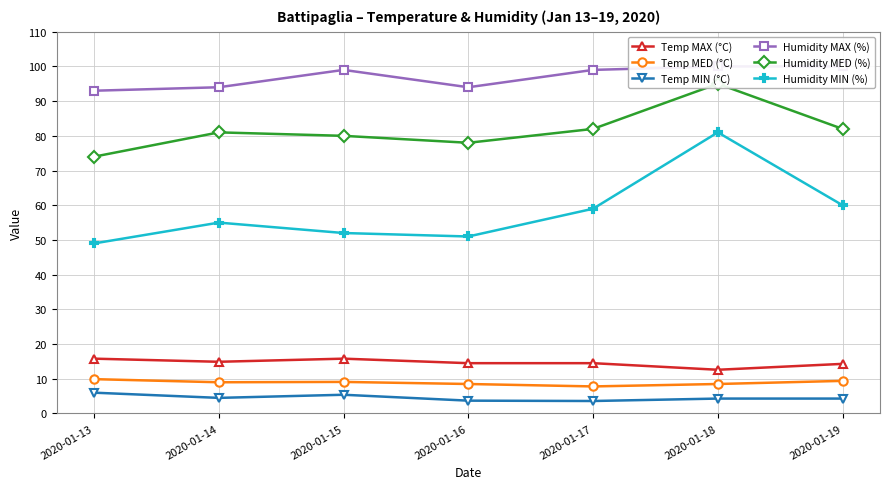

True or false: Humidity MED (%) and Humidity MIN (%) intersect in this chart.

False